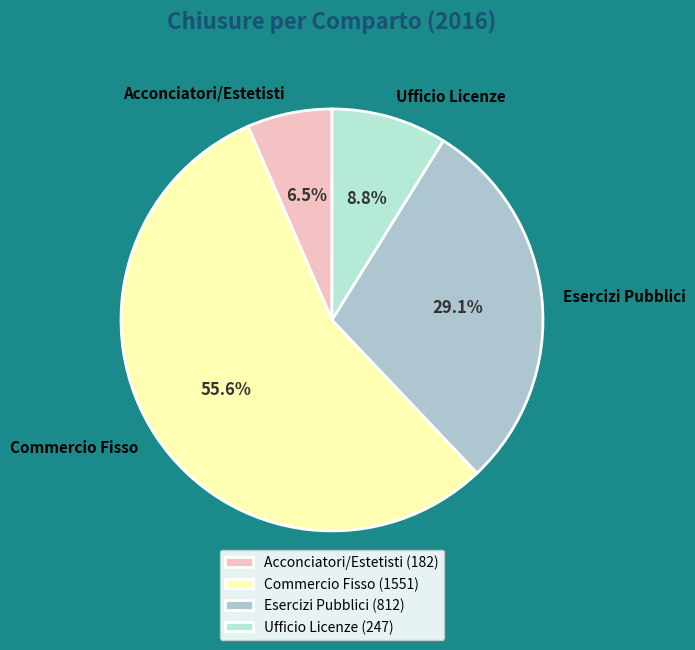

Rank the categories by value from highest to lowest.

Commercio Fisso, Esercizi Pubblici, Ufficio Licenze, Acconciatori/Estetisti